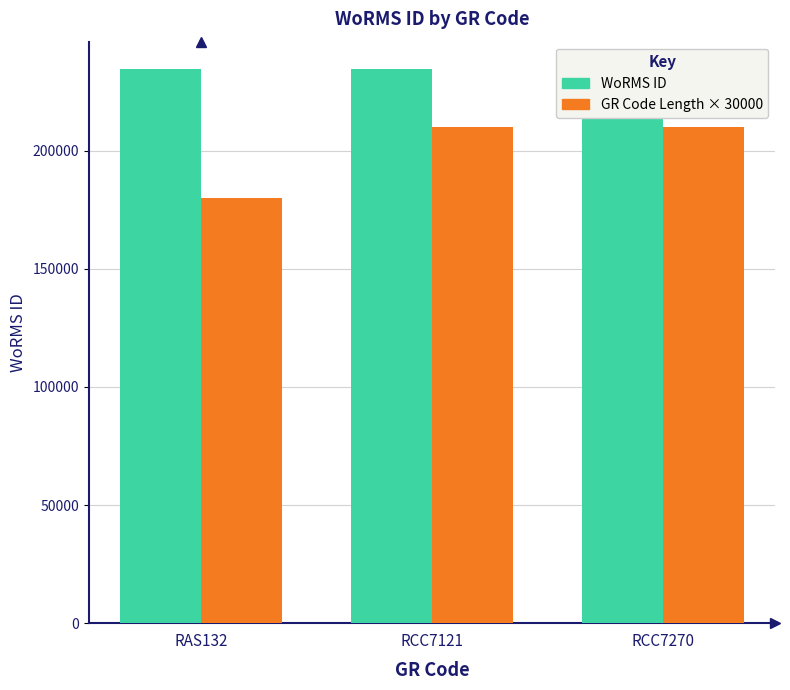

What is the smallest value displayed?

180000